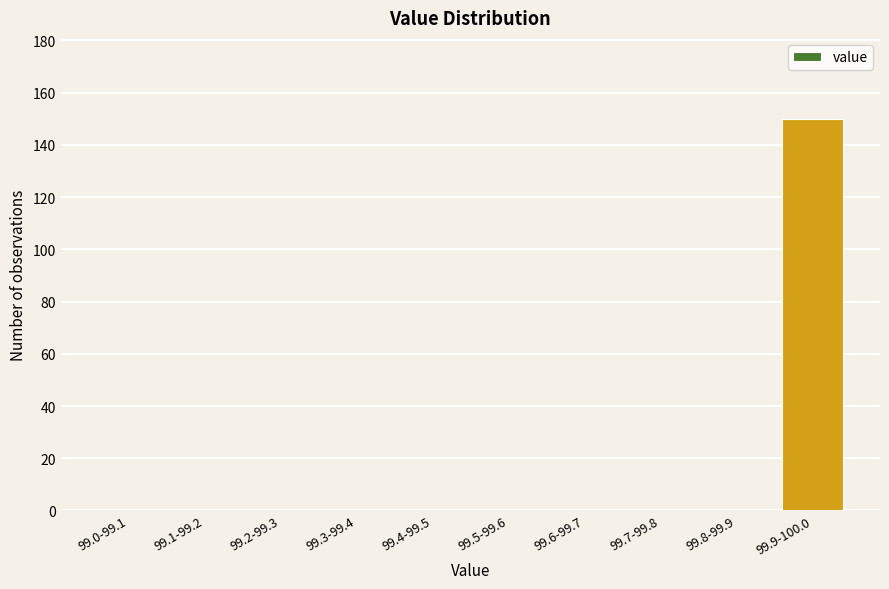

Reading right to left, list all the values displayed in this chart.

99.9-100.0=150	99.8-99.9=0	99.7-99.8=0	99.6-99.7=0	99.5-99.6=0	99.4-99.5=0	99.3-99.4=0	99.2-99.3=0	99.1-99.2=0	99.0-99.1=0